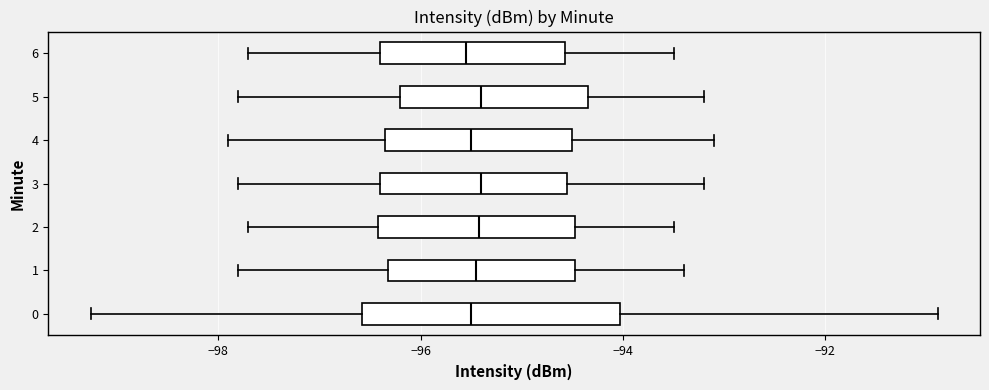

Comparing the boxes themselves (not the whiskers), which one is the widest?

0